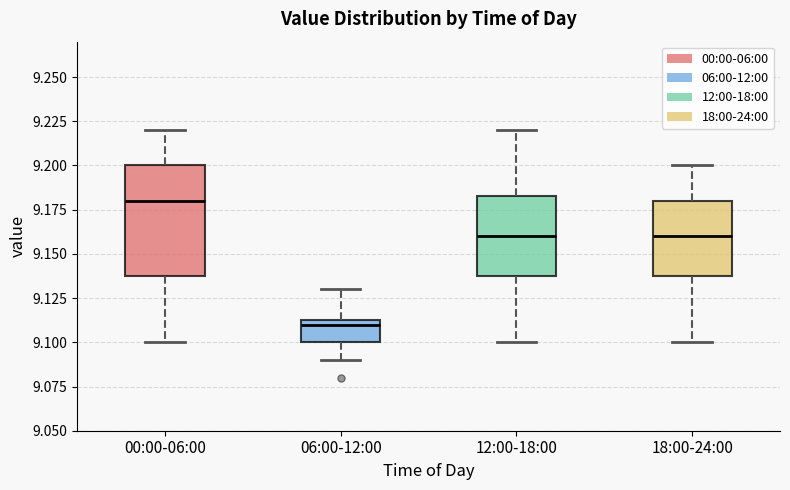

Which box has the highest median line?

00:00-06:00